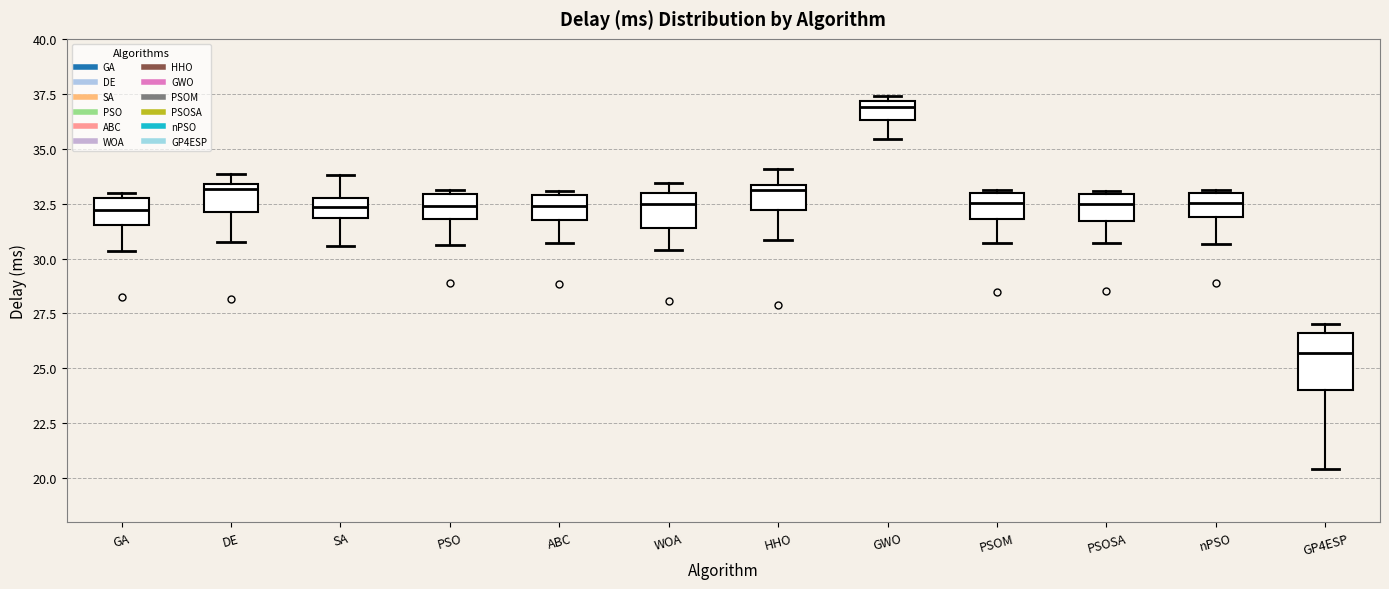

Where does the upper whisker of the box for SA end on the y-axis? The values are not printed on the chart, so give them approximately, as read against the axis.

34.0